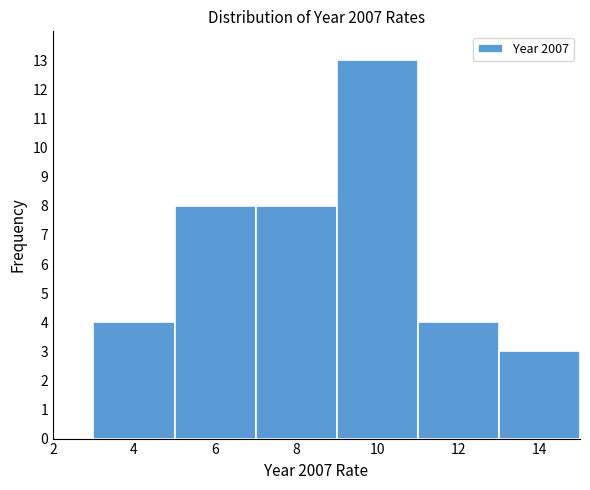

Reading left to right, list every bar in this chart as the range it spans on the x-axis followed by its height. The values are not printed on the chart, so give them approximately, as read against the axis.

3 to 5: 4
5 to 7: 8
7 to 9: 8
9 to 11: 13
11 to 13: 4
13 to 15: 3